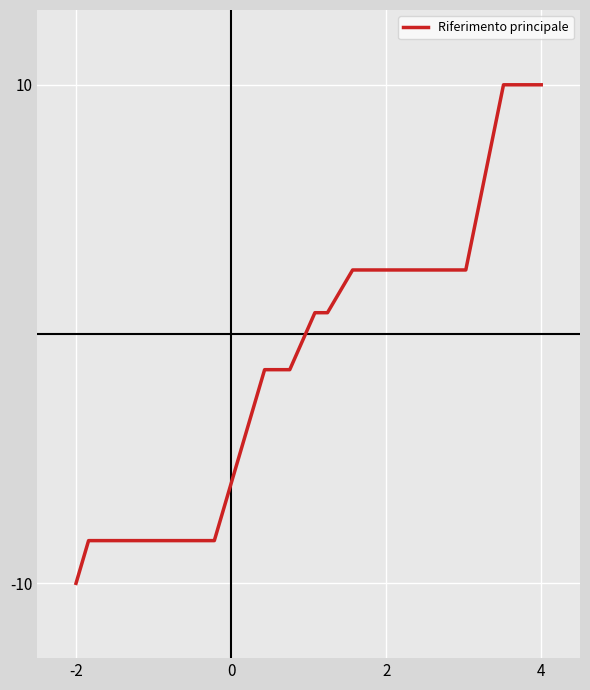

What is the smallest value displayed?

-10.0